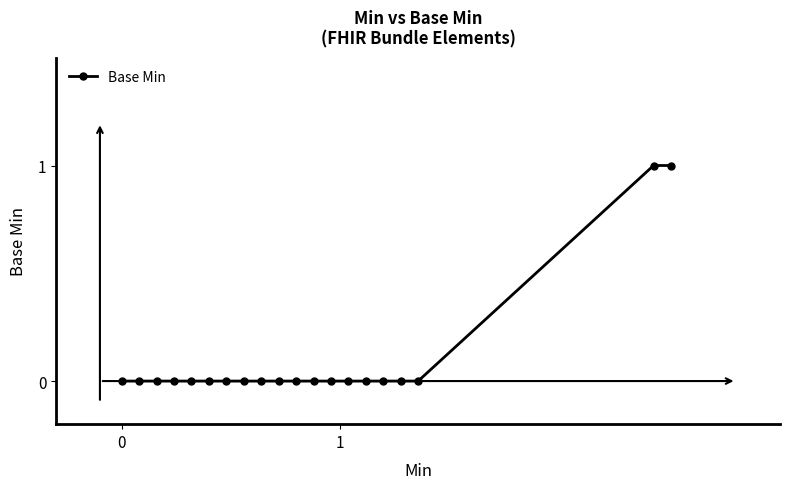

How many distinct data groups are displayed?

1